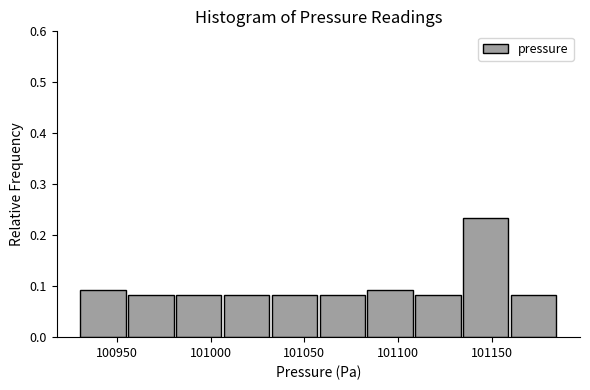

Reading left to right, list every bar in this chart as the range it spans on the x-axis followed by its height. Neither the bar edges nor the heights are printed on the chart, so give them approximately, as read against the axes.

100930 to 100955: 0.09
100955 to 100980: 0.08
100980 to 101005: 0.08
101005 to 101035: 0.08
101035 to 101060: 0.08
101060 to 101085: 0.08
101085 to 101110: 0.09
101110 to 101135: 0.08
101135 to 101160: 0.23
101160 to 101185: 0.08